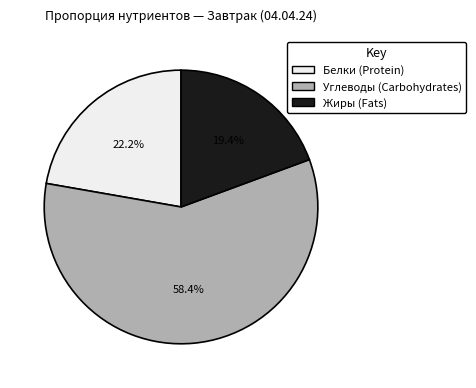

Is there a majority slice in this chart?

Yes